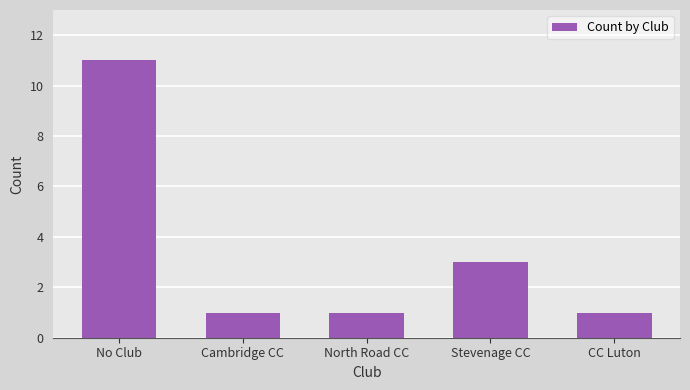

Is it true that the value at Stevenage CC is 4?

False